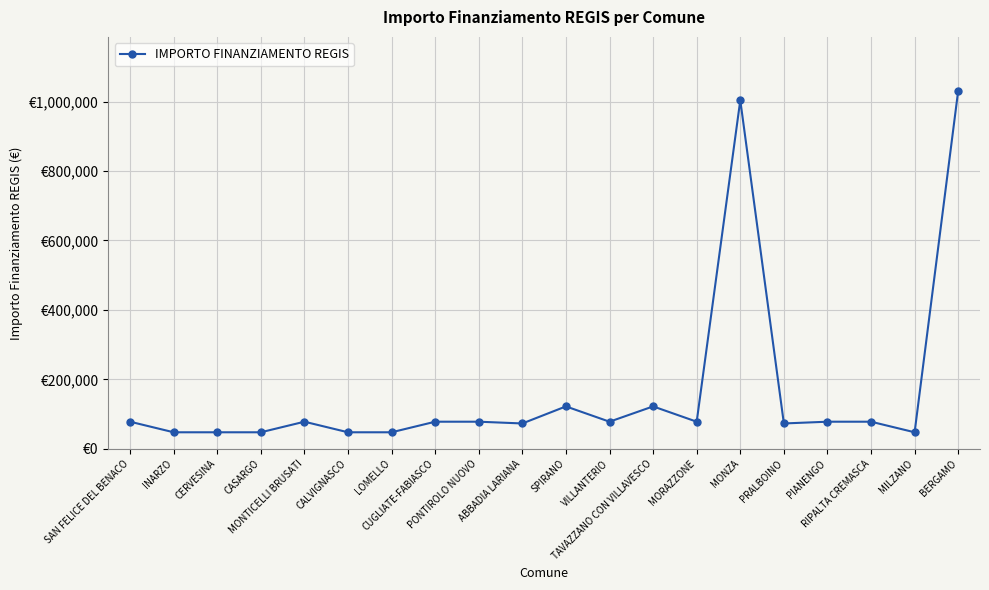

Does the chart have visible grid lines?

Yes